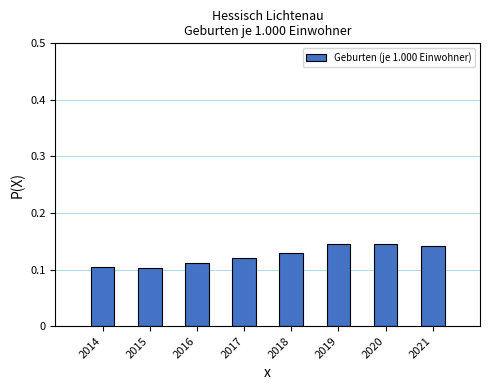

Count the values in the range 0 to 1.

8